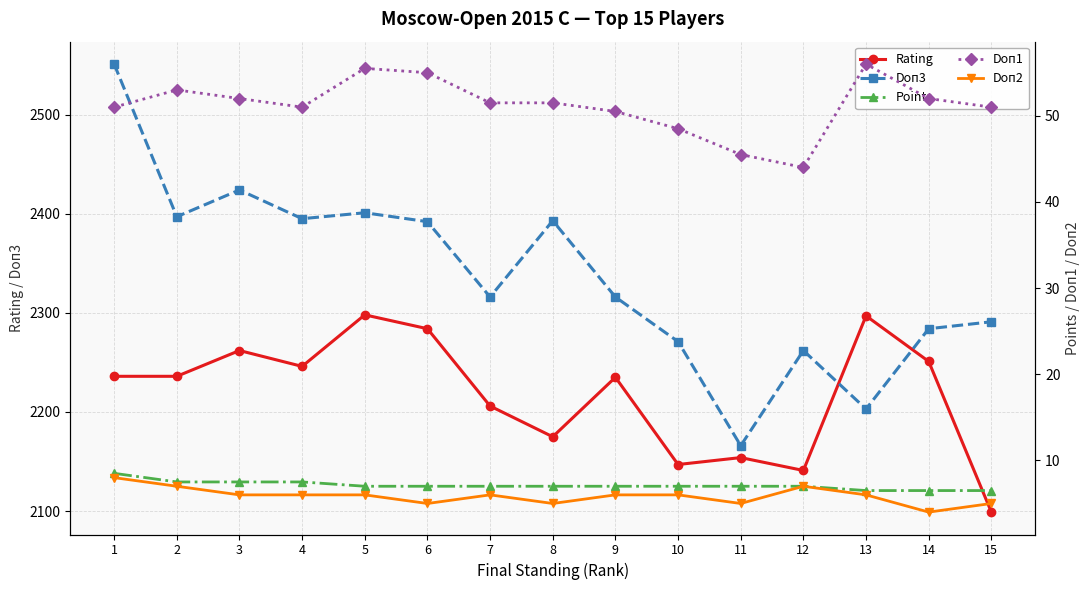

Rank the series by their maximum value, from lowest to highest.

Doп2, Points, Doп1, Rating, Doп3